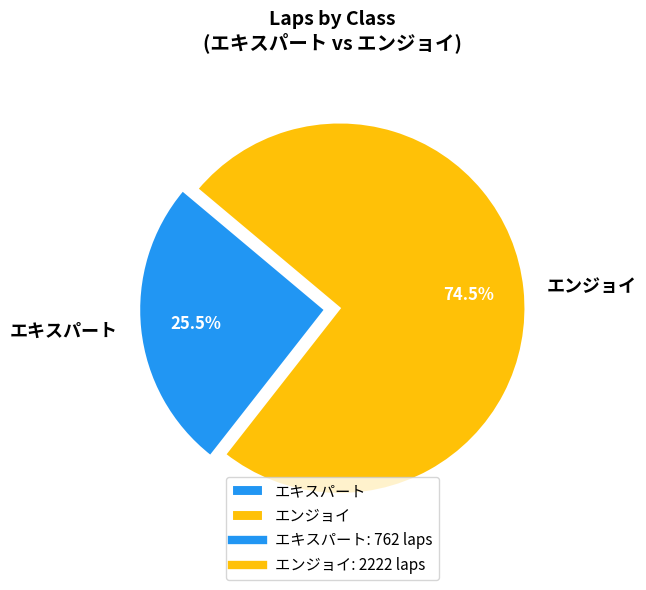

Is エキスパート the majority of the pie?

No